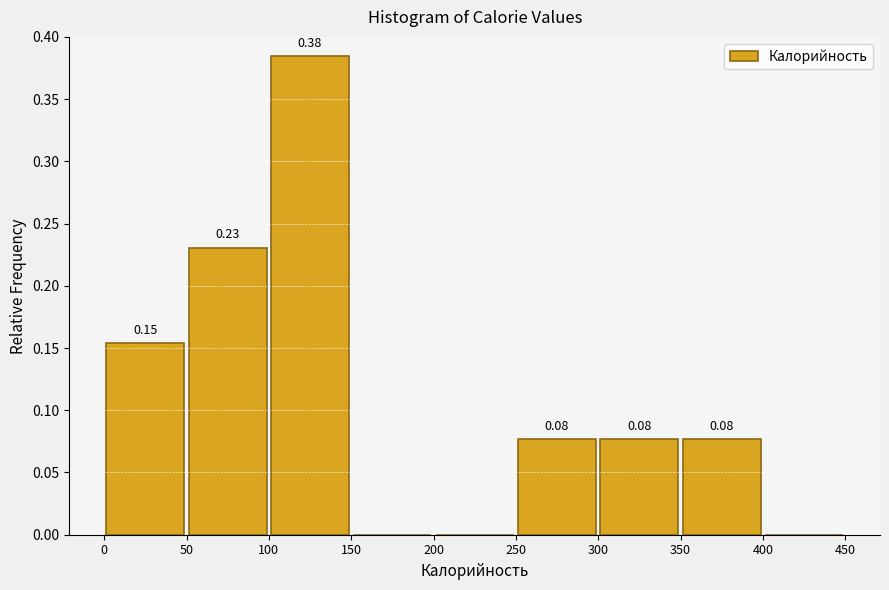

Which range on the x-axis has the tallest bar?

100 to 150